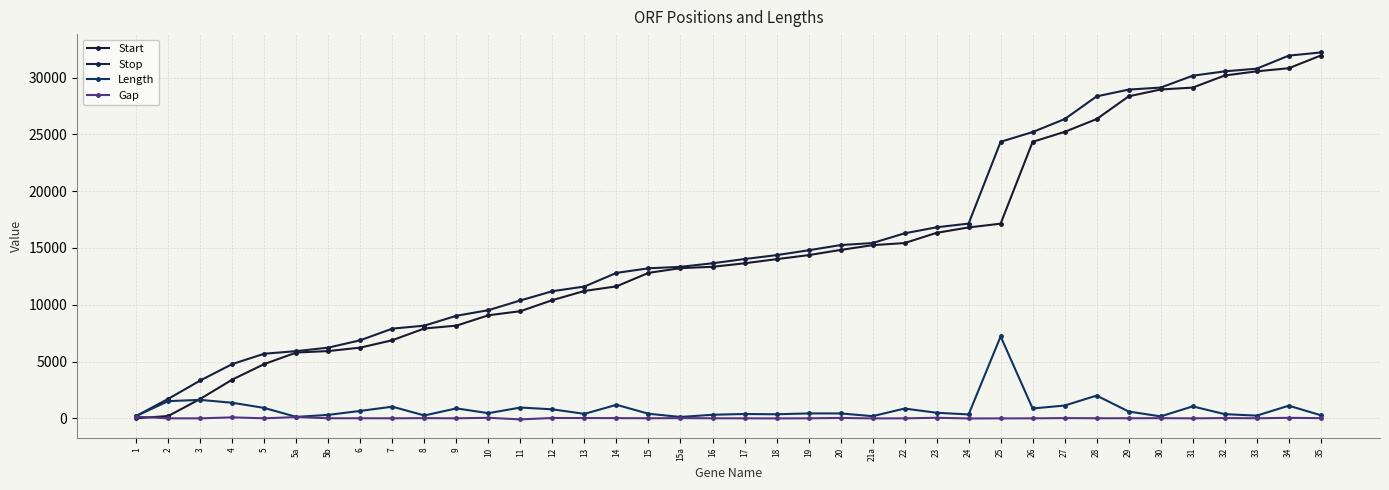

Where does the Length series first go above 489?

2